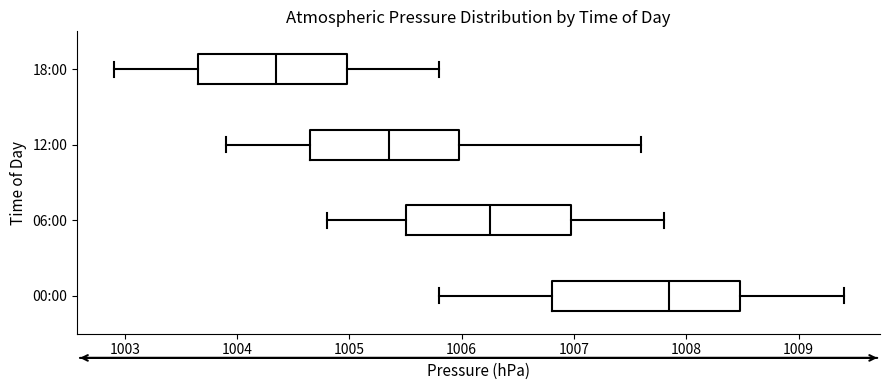

Reading bottom to top, read every box against the x-axis: the position of its median line, the range the box covers, and the ends of its whiskers. The values are not printed on the chart, so give them approximately, as read against the axis.

00:00: median 1007.9, box 1006.8 to 1008.5, whiskers 1005.8 to 1009.4
06:00: median 1006.3, box 1005.5 to 1007.0, whiskers 1004.8 to 1007.8
12:00: median 1005.4, box 1004.7 to 1006.0, whiskers 1003.9 to 1007.6
18:00: median 1004.4, box 1003.7 to 1005.0, whiskers 1002.9 to 1005.8